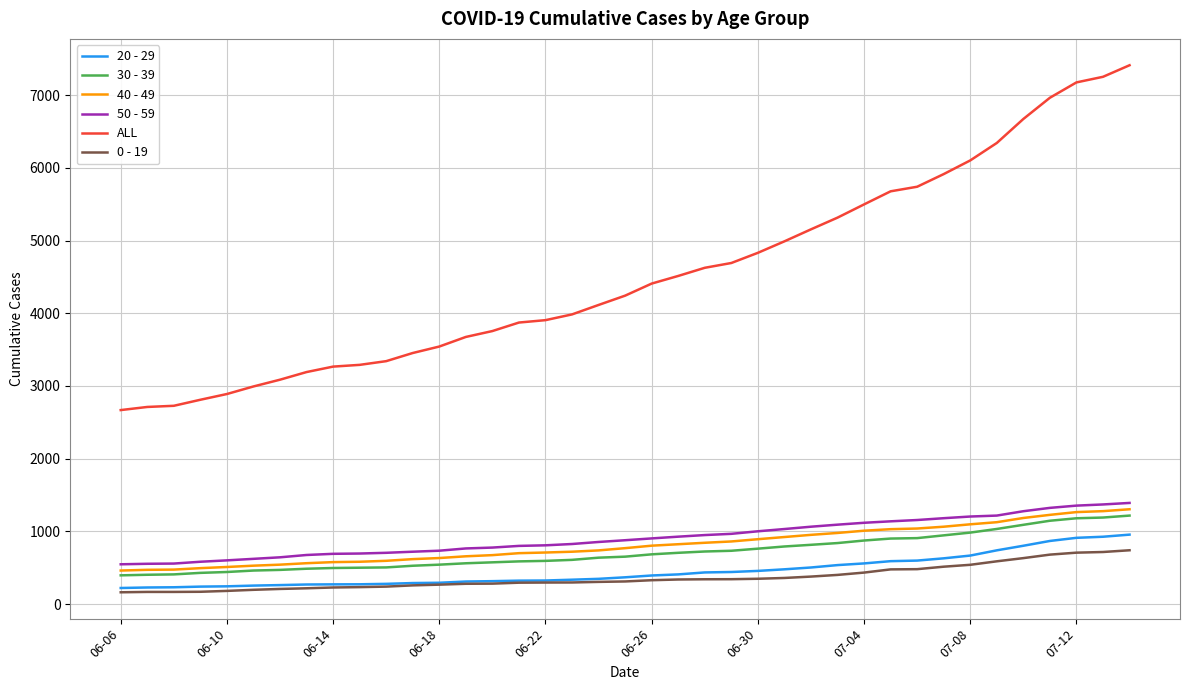

Which series has the widest spread of values?

ALL